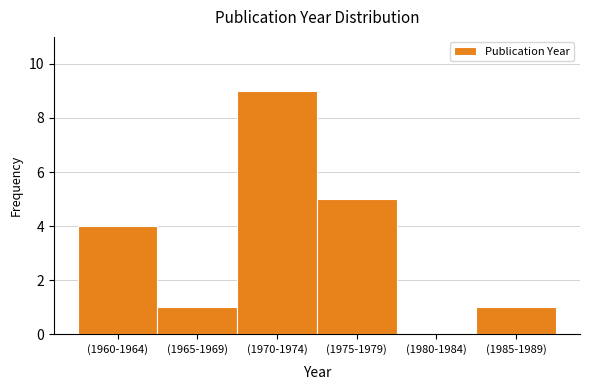

Reading right to left, list all the values displayed in this chart.

(1985-1989)=1	(1980-1984)=0	(1975-1979)=5	(1970-1974)=9	(1965-1969)=1	(1960-1964)=4